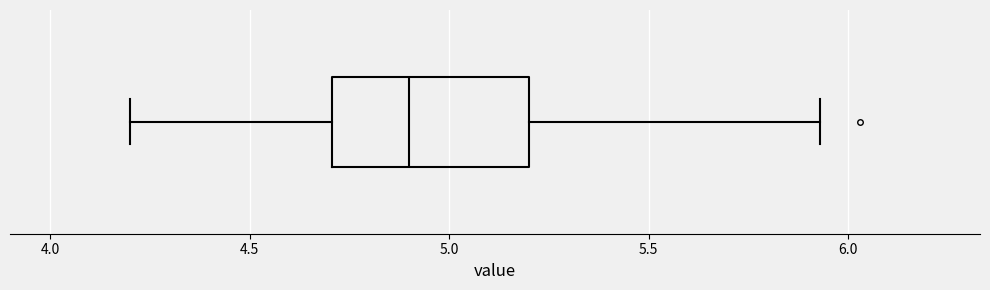

Transcribe this box plot: give where the median line is, the range the box spans, and where the two whiskers end, as read against the x-axis. The values are not printed on the chart, so give them approximately, as read against the axis.

median 4.90, box 4.70 to 5.20, whiskers 4.20 to 5.95